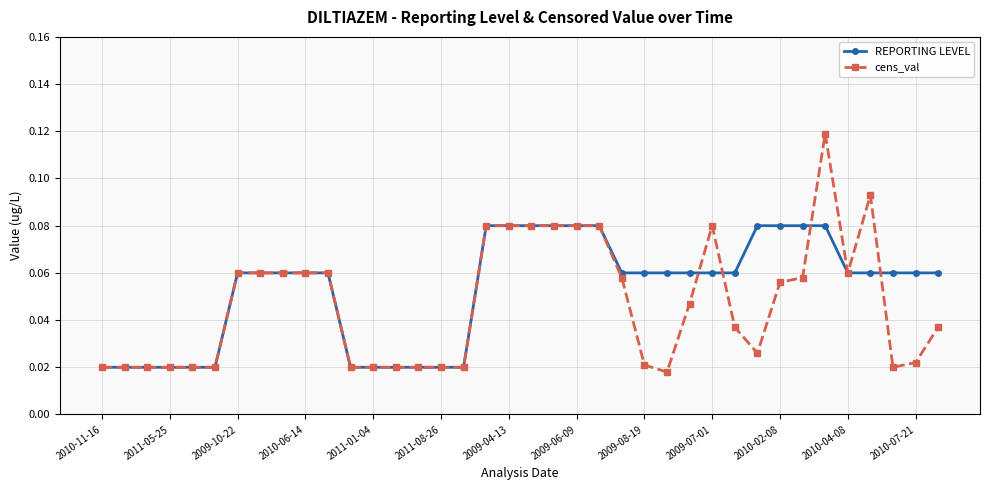

True or false: cens_val has more than 0 interior local peaks.

True